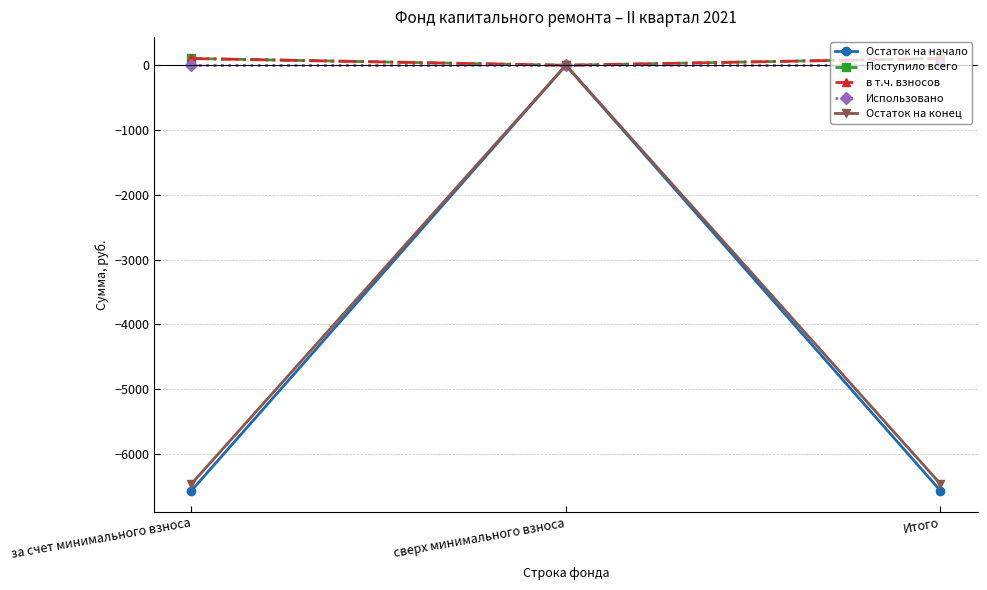

Reading left to right, what are all the values shown in this chart?

Остаток на начало: -6565.6	0.0	-6565.6
Поступило всего: 104.4	0.0	104.4
в т.ч. взносов: 104.4	0.0	104.4
Использовано: 0.0	0.0	0.0
Остаток на конец: -6461.2	0.0	-6461.2